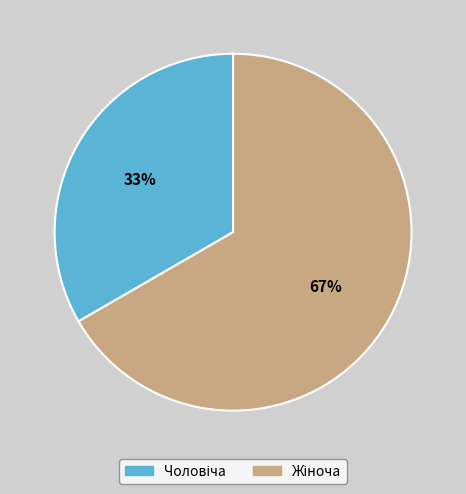

To the nearest percent, what is the average slice percentage?

50%